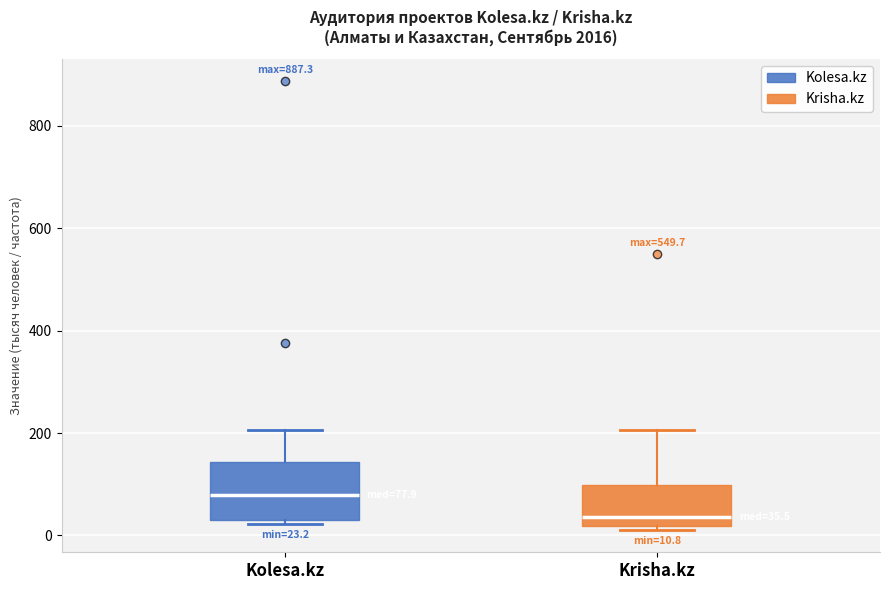

Which box is the tallest, from its lower edge to its upper edge?

Kolesa.kz